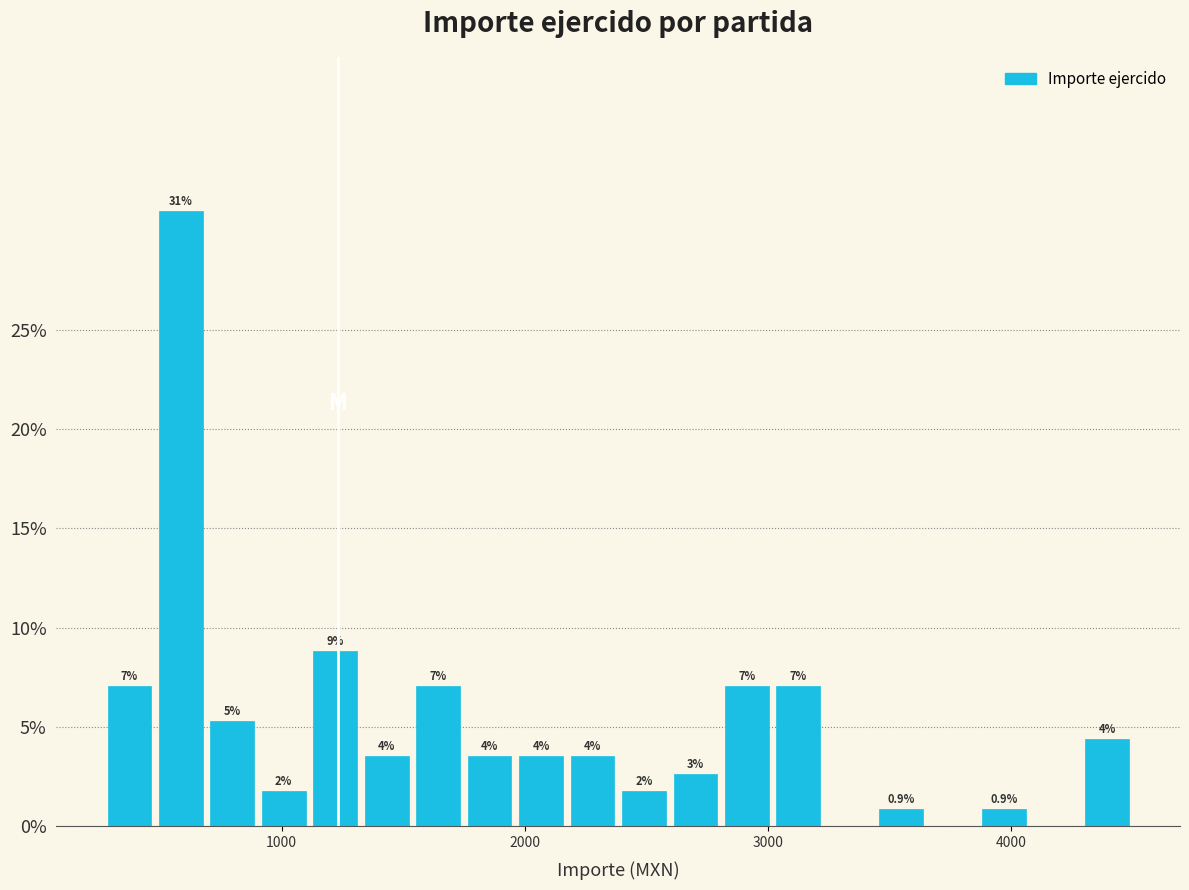

Around what value on the x-axis is the tallest bar? Give the approximate position of its centre, as read against the axis.

600